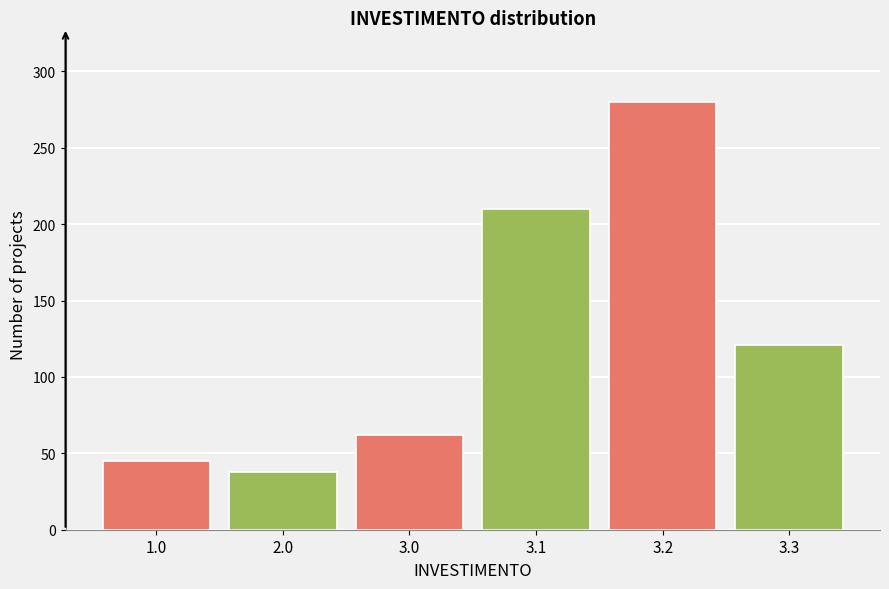

Reading right to left, transcribe all the data shown in this chart.

121	280	210	62	38	45